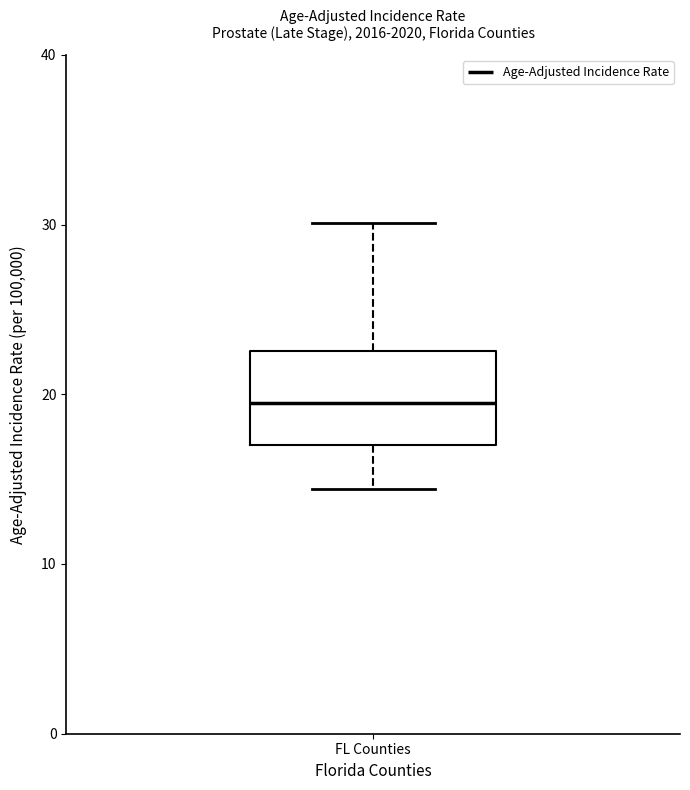

Read this box plot against the y-axis: the position of the median line, the range covered by the box, and the ends of both whiskers. The values are not printed on the chart, so give them approximately, as read against the axis.

median 20, box 17 to 23, whiskers 14 to 30